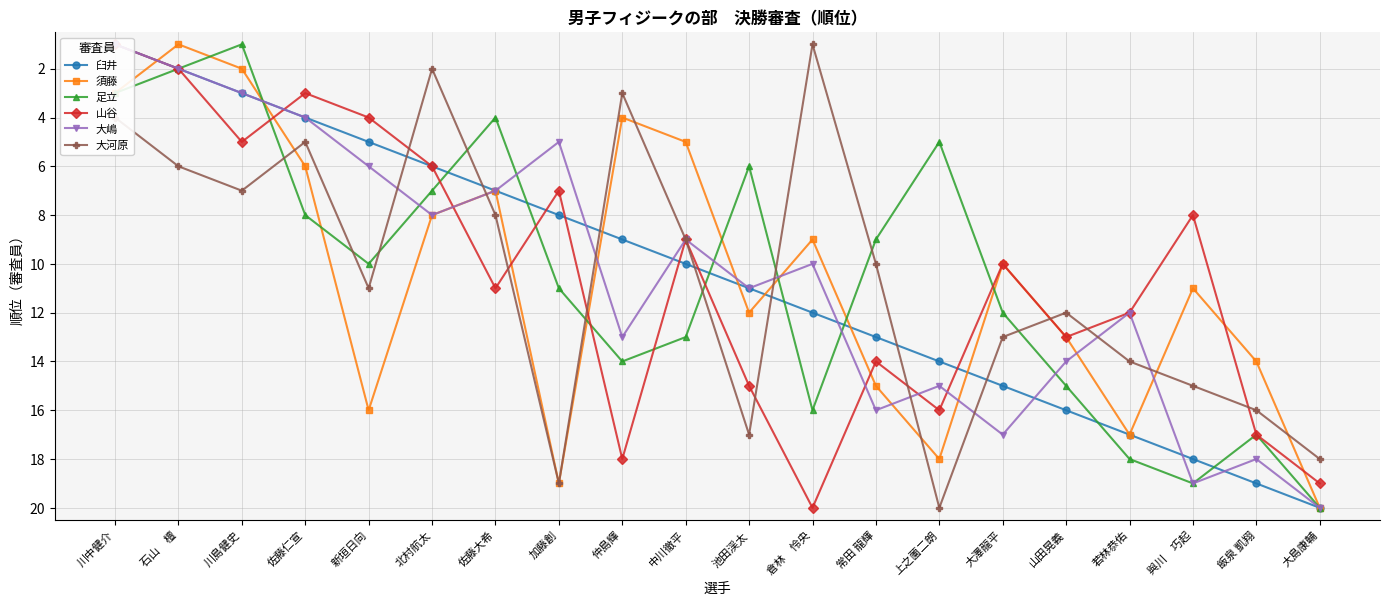

True or false: 山谷 has a value of 1 at 新垣日向.

False